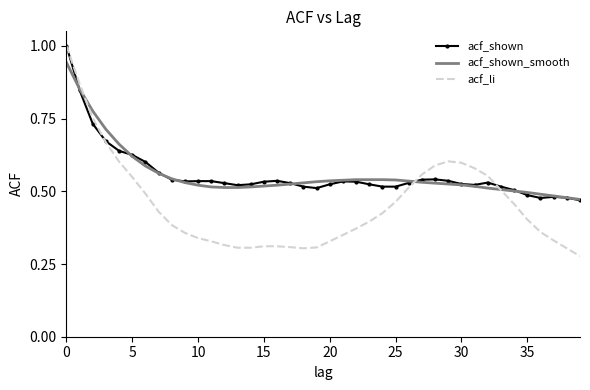

Which series has the widest spread of values?

acf_li